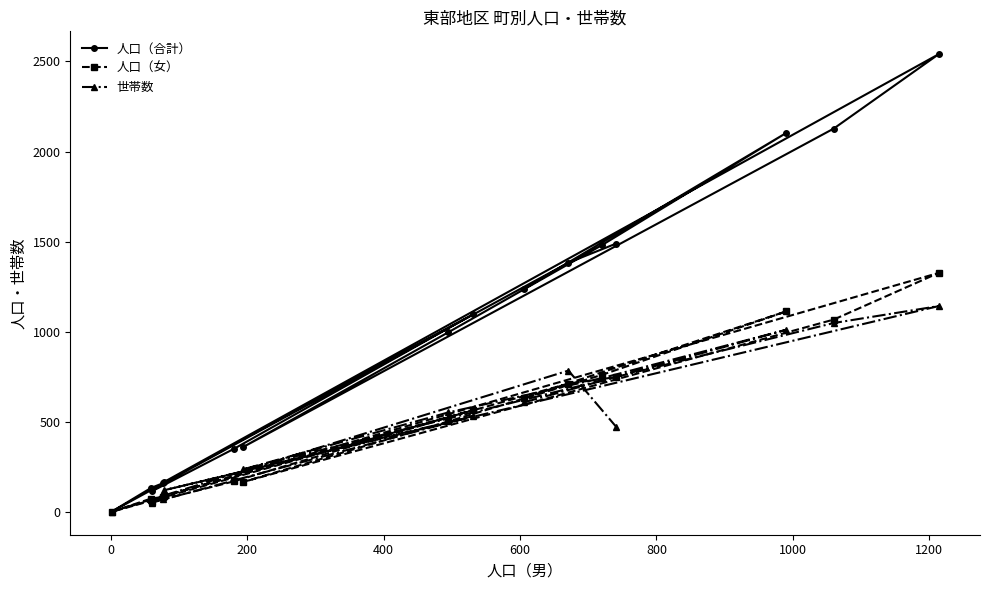

What is the highest value of the 人口（合計） series?

2540